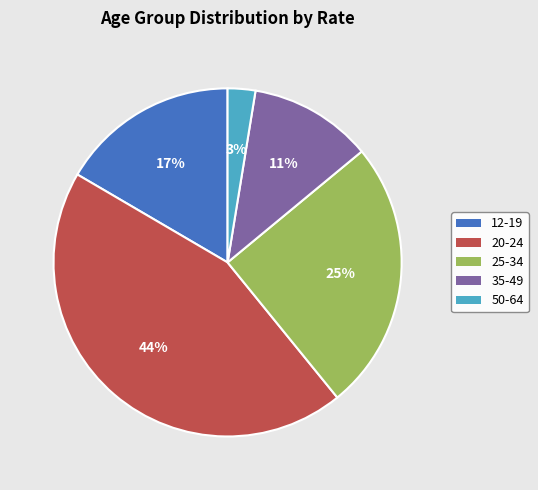

Which has a higher value, 20-24 or 35-49?

20-24